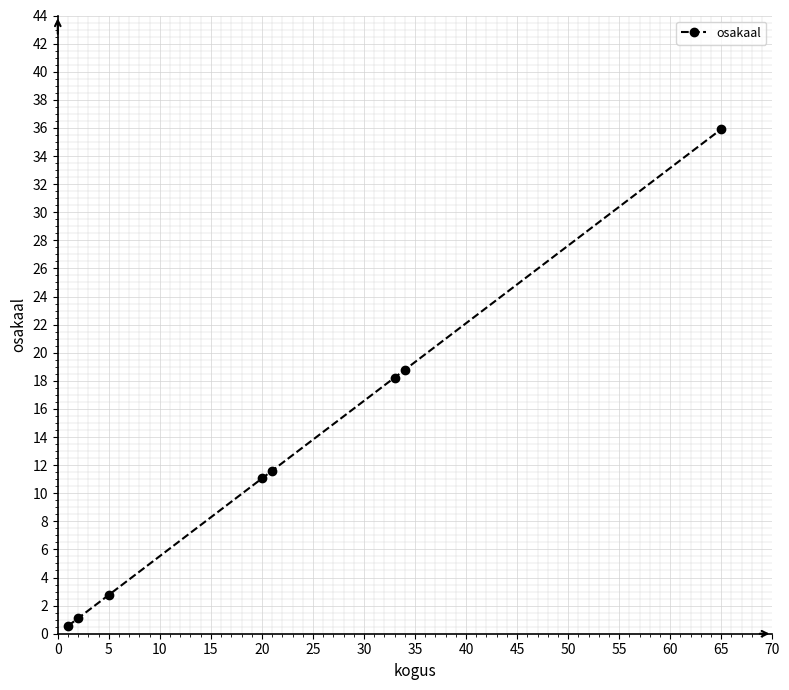

What is the greatest value displayed?

35.9